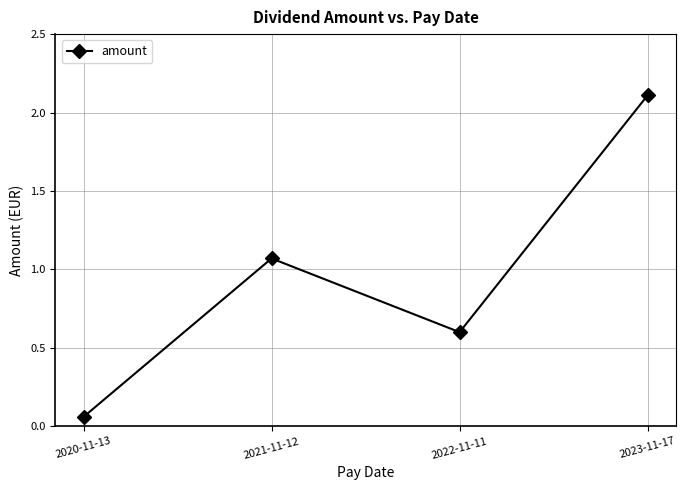

List the labels in order of value, largest first.

2023-11-17, 2021-11-12, 2022-11-11, 2020-11-13